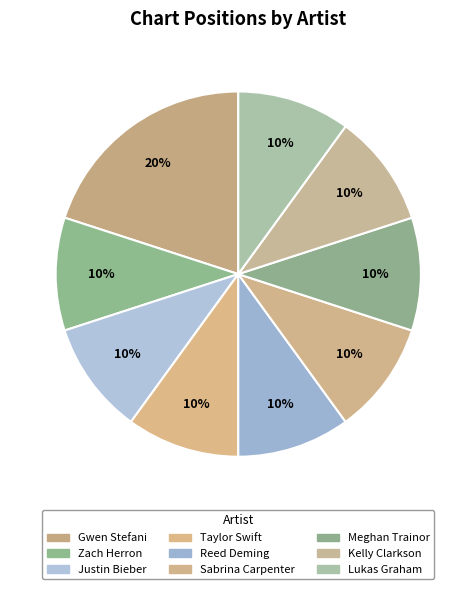

Does Reed Deming account for over 50% of the chart?

No